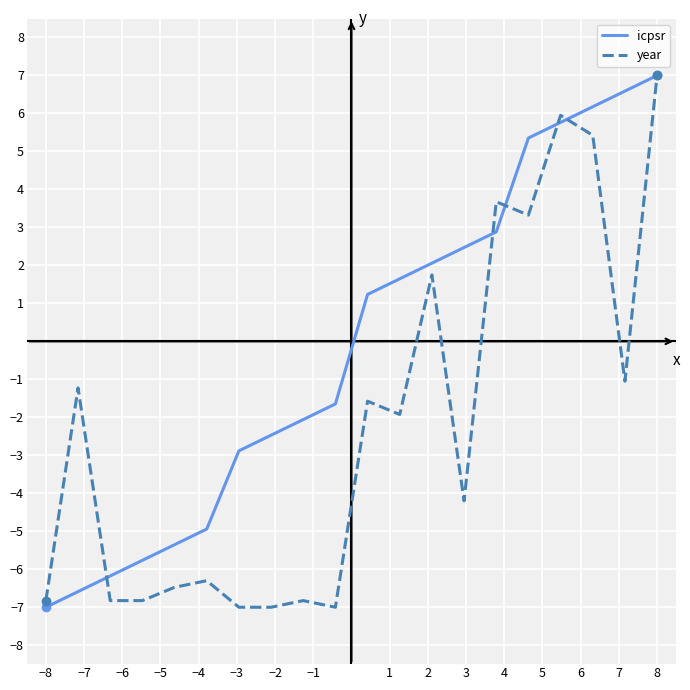

What is the minimum value shown in the chart?

-7.0